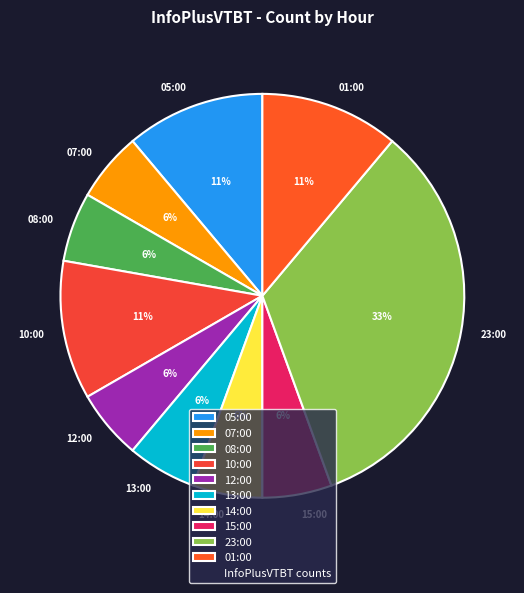

Which category has the biggest portion of the pie?

23:00